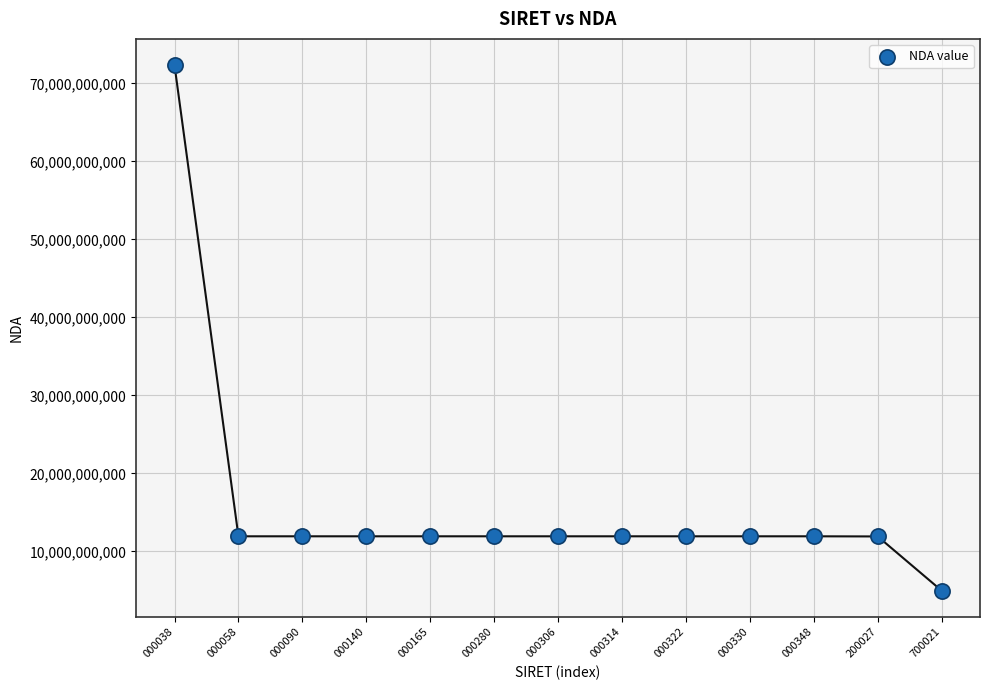

What is the range of Y values (max minus min)?

67356737236